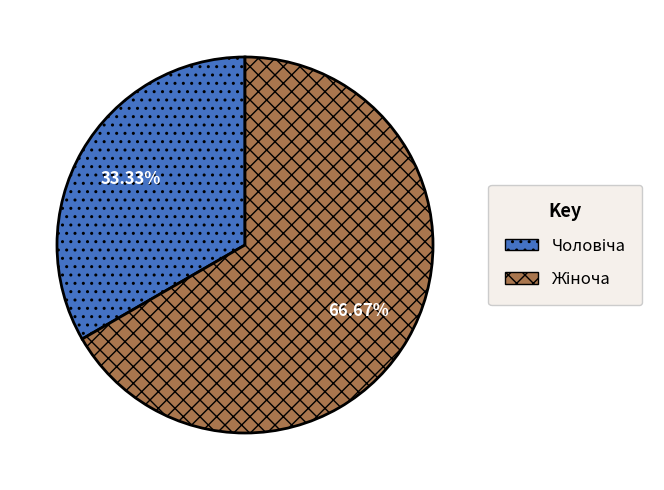

Is there any slice that represents more than half of the pie?

Yes